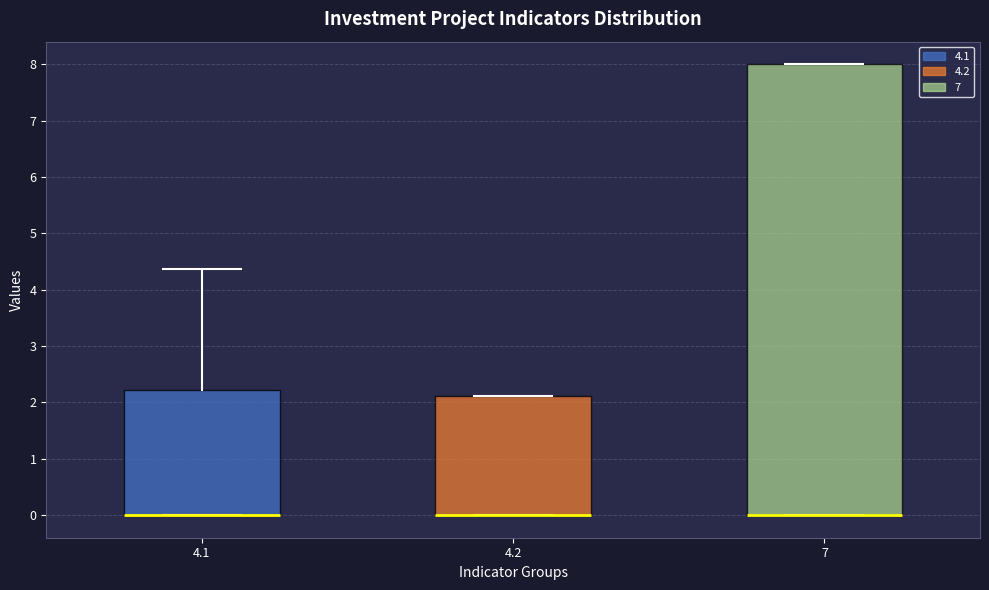

Reading left to right, transcribe this box plot: for each box, give where its median line is, the range the box spans, and where its two whiskers end, as read against the y-axis. The values are not printed on the chart, so give them approximately, as read against the axis.

4.1: median 0.0 (drawn on the box's lower edge), box 0.0 to 2.2, whiskers 0.0 to 4.4
4.2: median 0.0 (drawn on the box's lower edge), box 0.0 to 2.1, whiskers 0.0 to 2.1
7: median 0.0 (drawn on the box's lower edge), box 0.0 to 8.0, whiskers 0.0 to 8.0